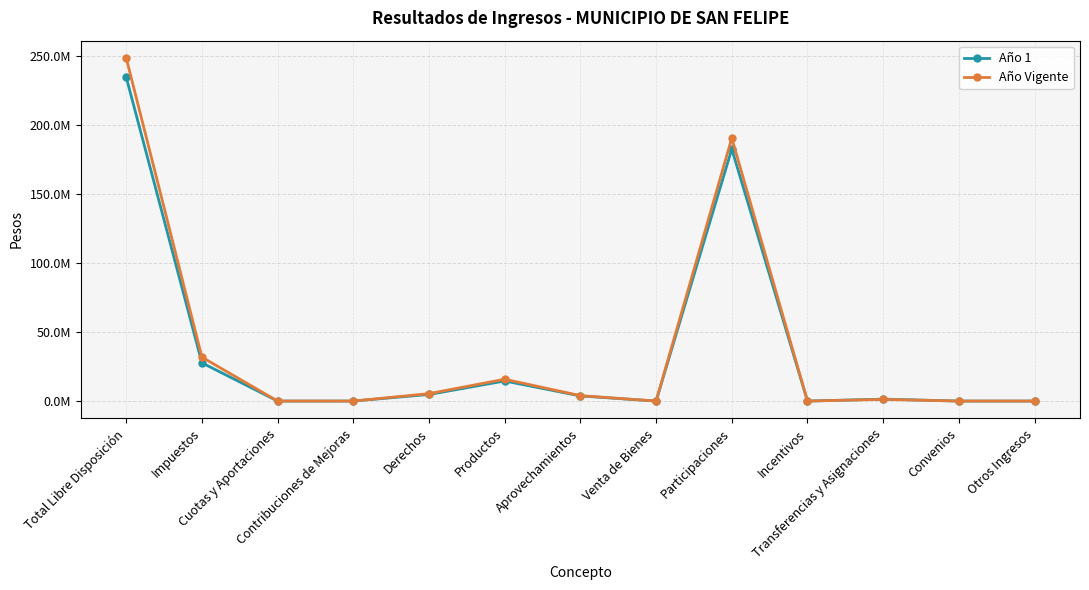

What position from the right is Derechos?

9